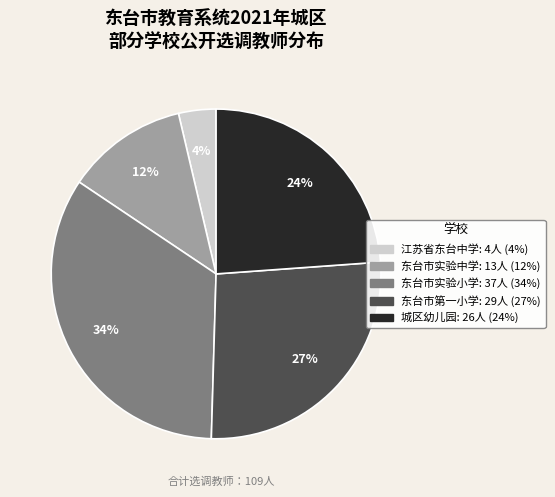

To the nearest percent, what is the difference between the 东台市第一小学 and 东台市实验小学 slice percentages?

7%